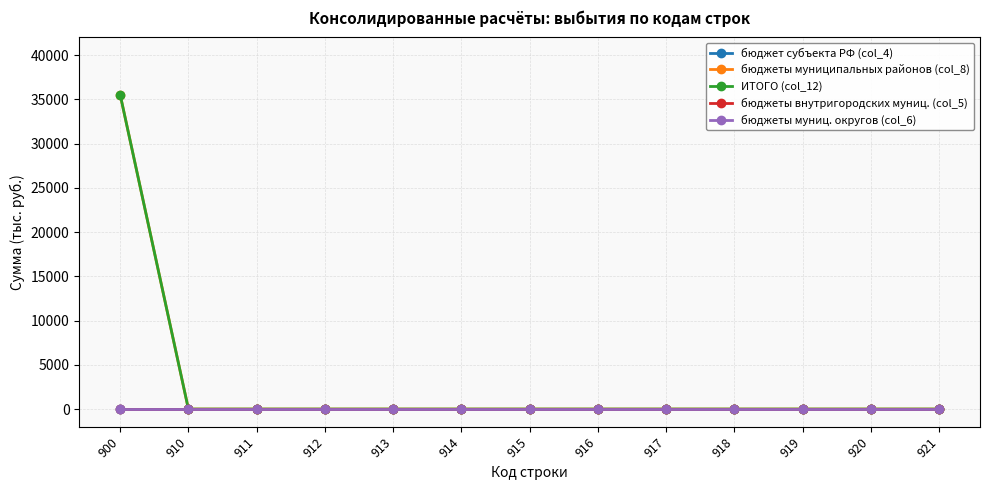

Which series has the largest total across all categories?

бюджеты муниципальных районов (col_8)